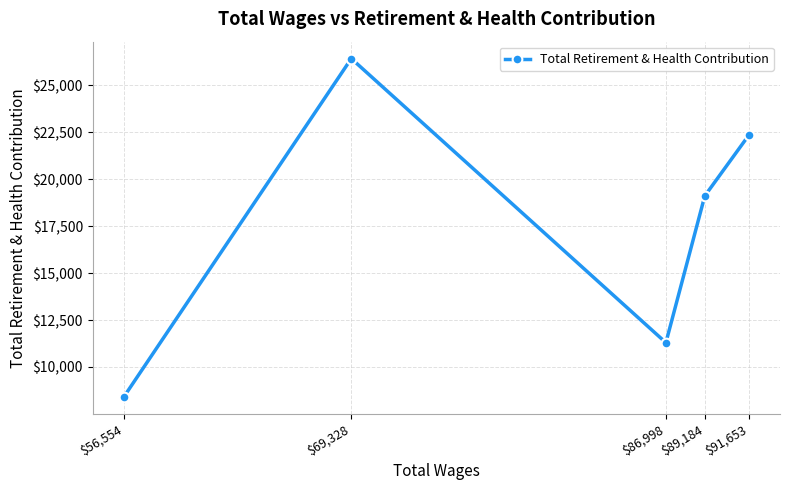

True or false: the data shows 18678 at $86,998.

False